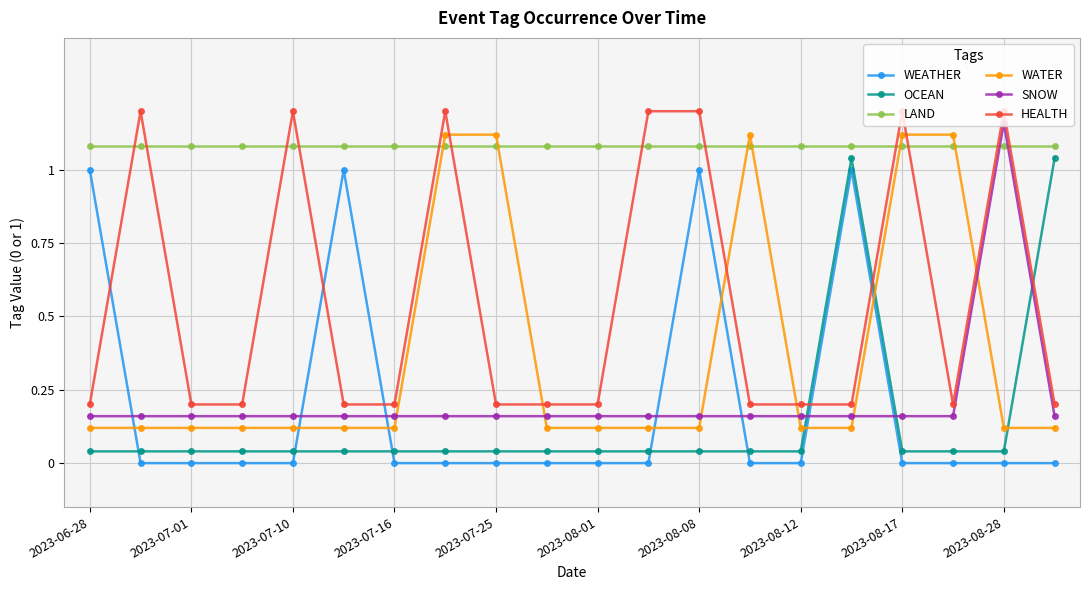

What are all the series names shown in the legend?

WEATHER, OCEAN, LAND, WATER, SNOW, HEALTH